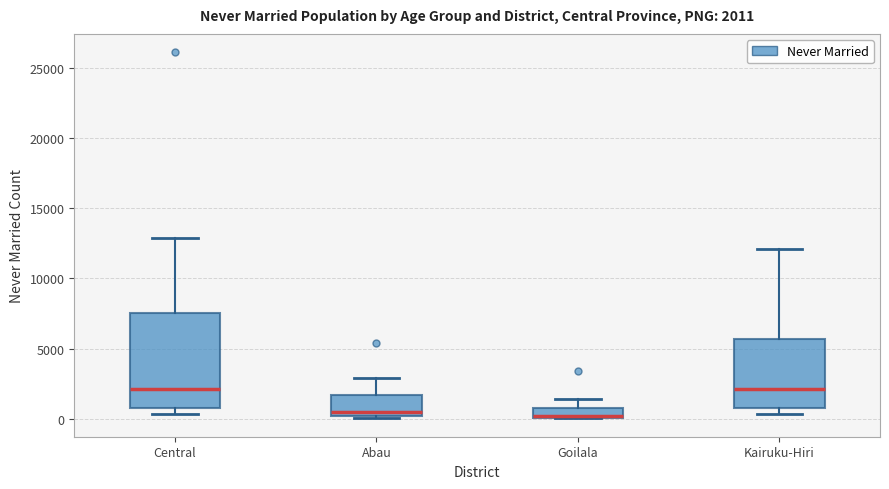

Which box is the tallest, from its lower edge to its upper edge?

Central